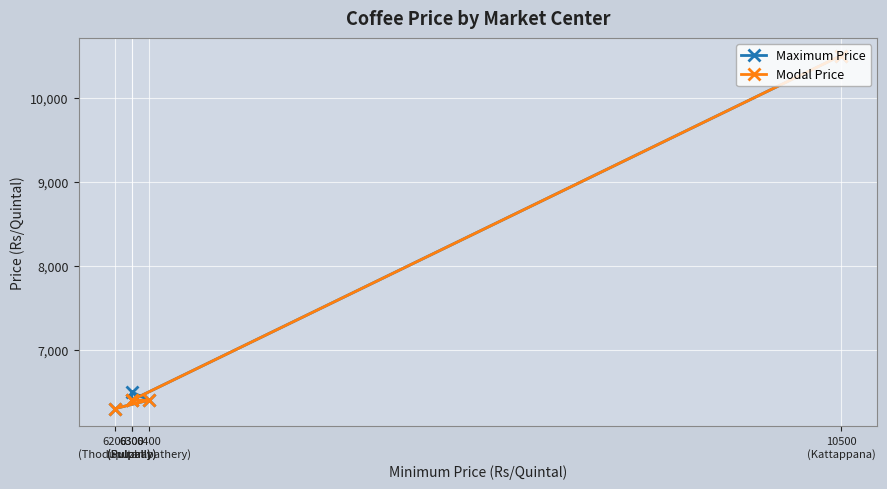

Is the value of Maximum Price at 6200
(Thodupuzha) greater than the value of Modal Price at 6300
(Pulpally)?

No